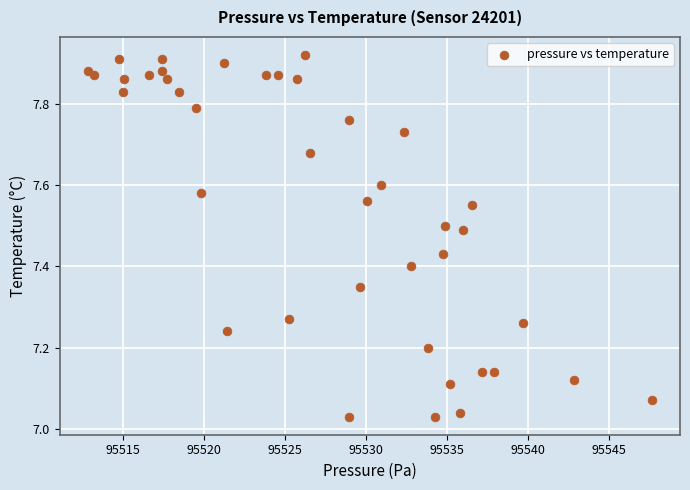

What is the range of X values (max minus min)?

34.8